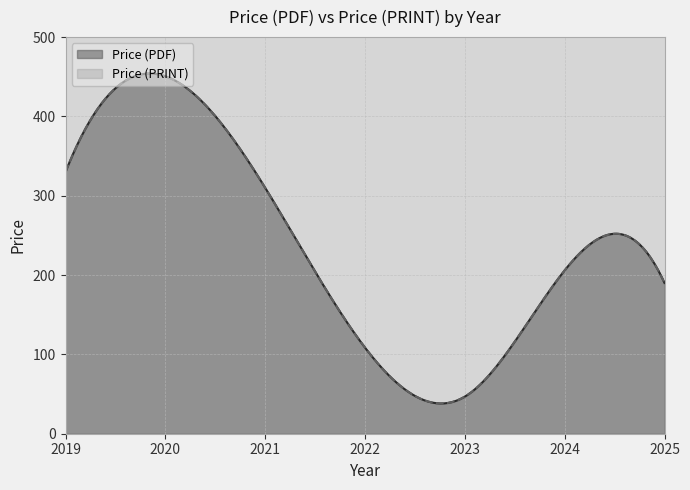

True or false: Price (PDF) and Price (PRINT) intersect in this chart.

False